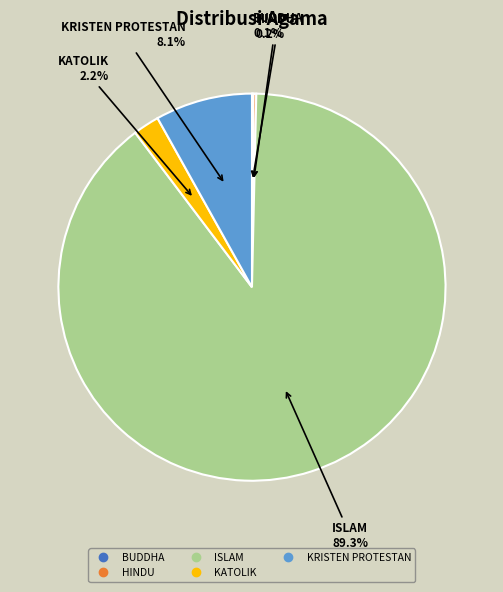

To the nearest percent, what percentage of the pie is KRISTEN PROTESTAN?

8%